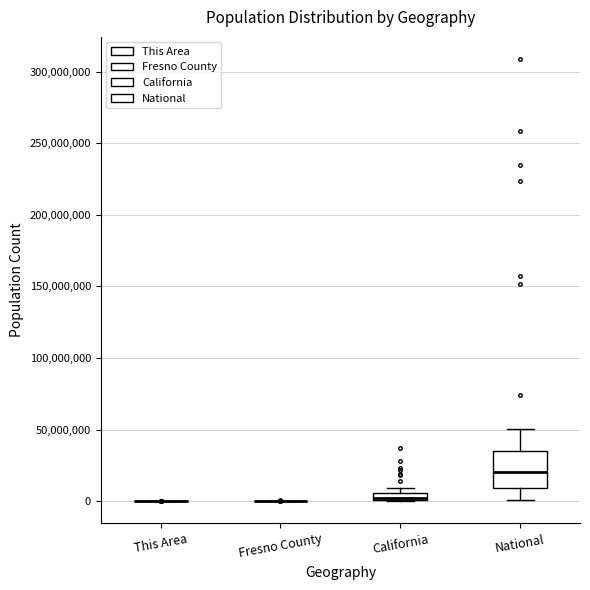

Which box is the tallest, from its lower edge to its upper edge?

National